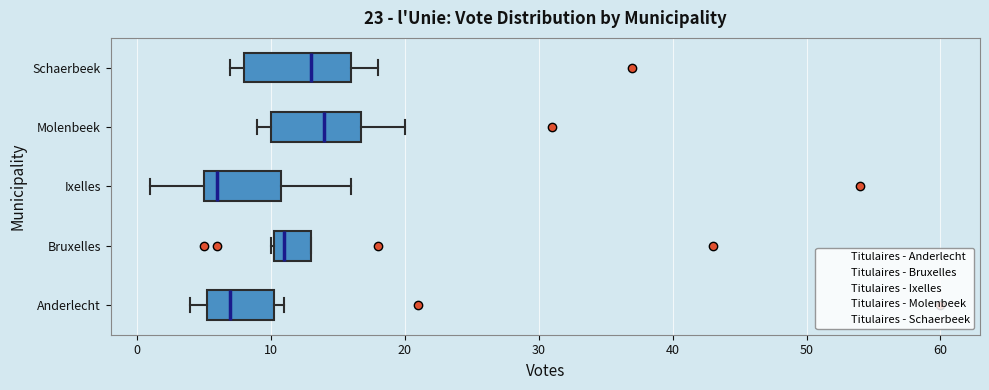

Which box's median line is the furthest to the left?

Ixelles